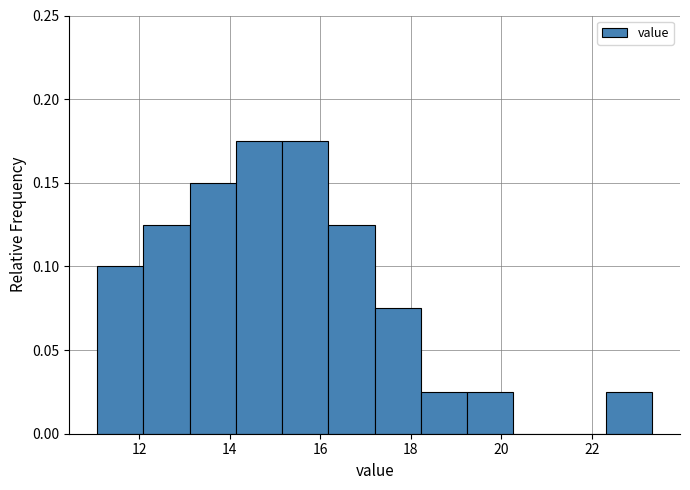

Reading left to right, list every bar in this chart as the range it spans on the x-axis followed by its height. Neither the bar edges nor the heights are printed on the chart, so give them approximately, as read against the axes.

11.0 to 12.0: 0.100
12.0 to 13.2: 0.125
13.2 to 14.2: 0.150
14.2 to 15.2: 0.175
15.2 to 16.2: 0.175
16.2 to 17.2: 0.125
17.2 to 18.2: 0.075
18.2 to 19.2: 0.025
19.2 to 20.2: 0.025
20.2 to 21.2: 0
21.2 to 22.4: 0
22.4 to 23.4: 0.025